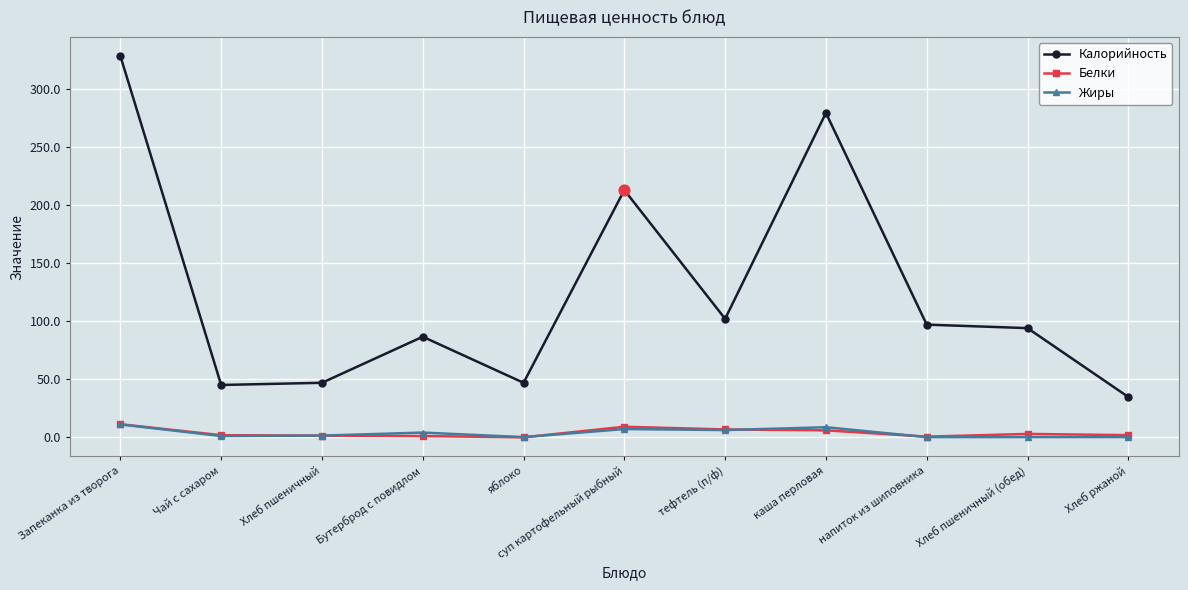

Which series has the largest total across all categories?

Калорийность